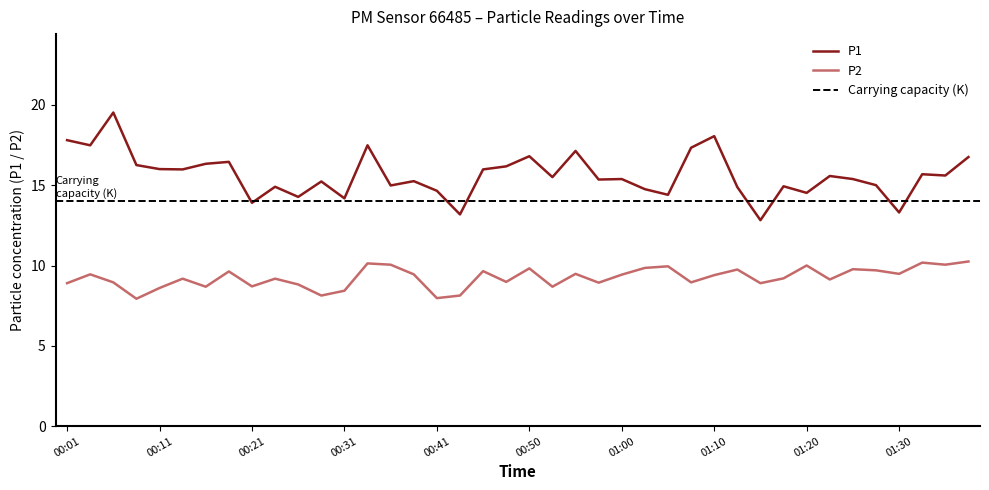

List the series in order of their overall mean, lowest first.

P2, P1